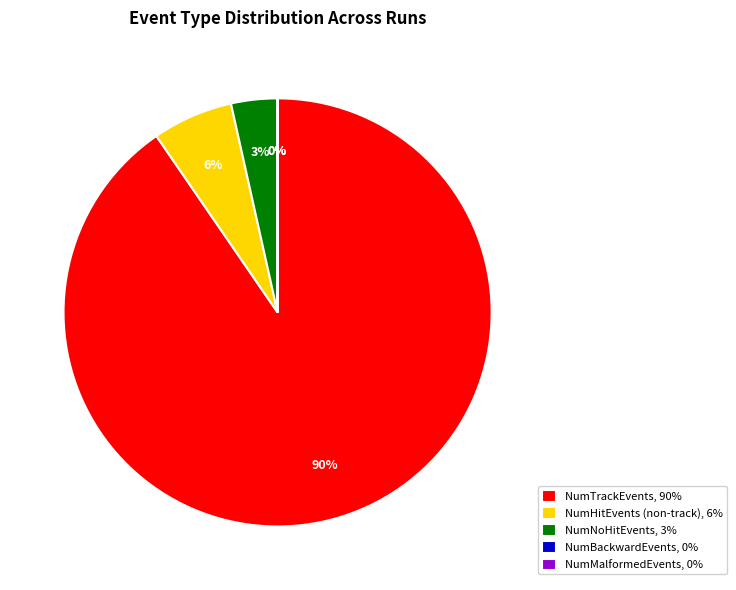

Combined, do NumTrackEvents, 90% and NumNoHitEvents, 3% account for over 50%?

Yes